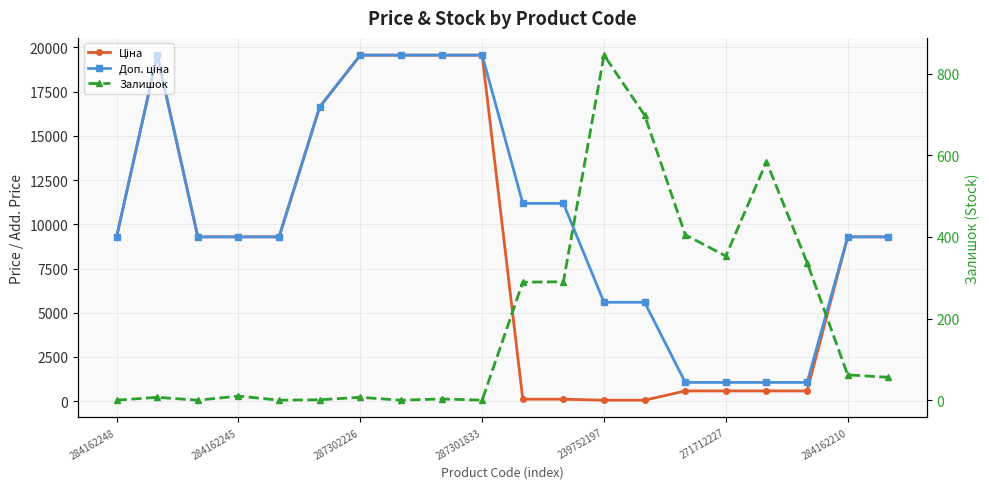

True or false: Доп. ціна has a value of 1060.0 at 16.

True